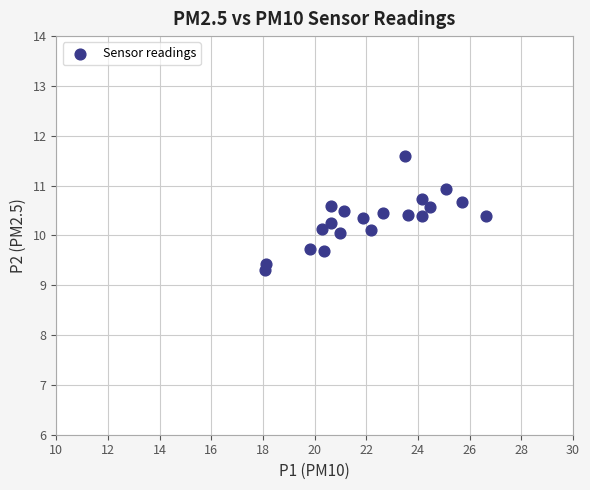

What is the range of Y values (max minus min)?

2.3